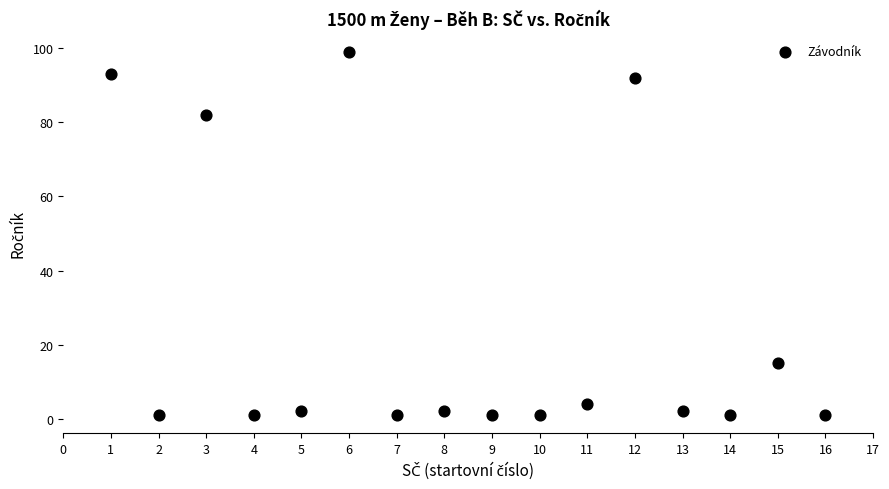

What Y value in the scatter plot is closest to 50?

82